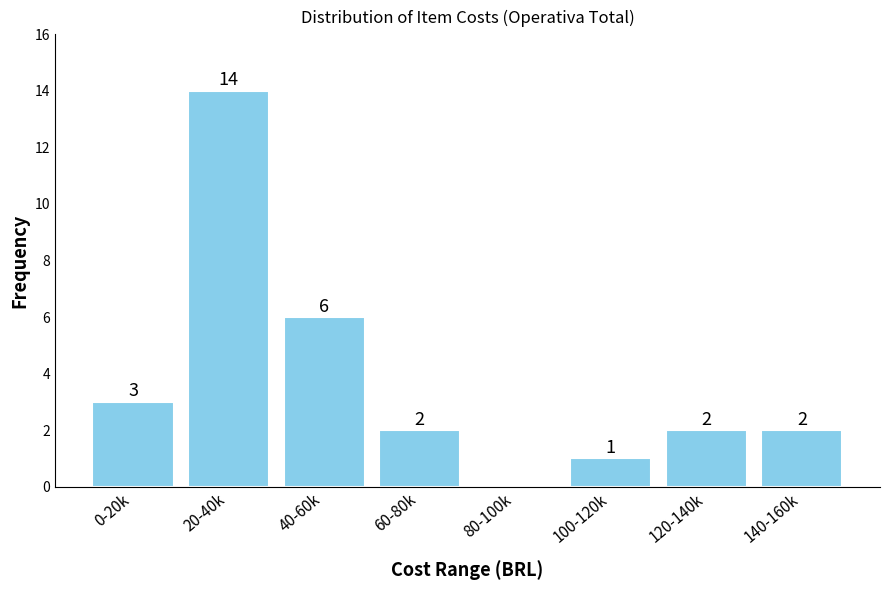

Reading right to left, transcribe all the data shown in this chart.

140-160k=2	120-140k=2	100-120k=1	80-100k=0	60-80k=2	40-60k=6	20-40k=14	0-20k=3